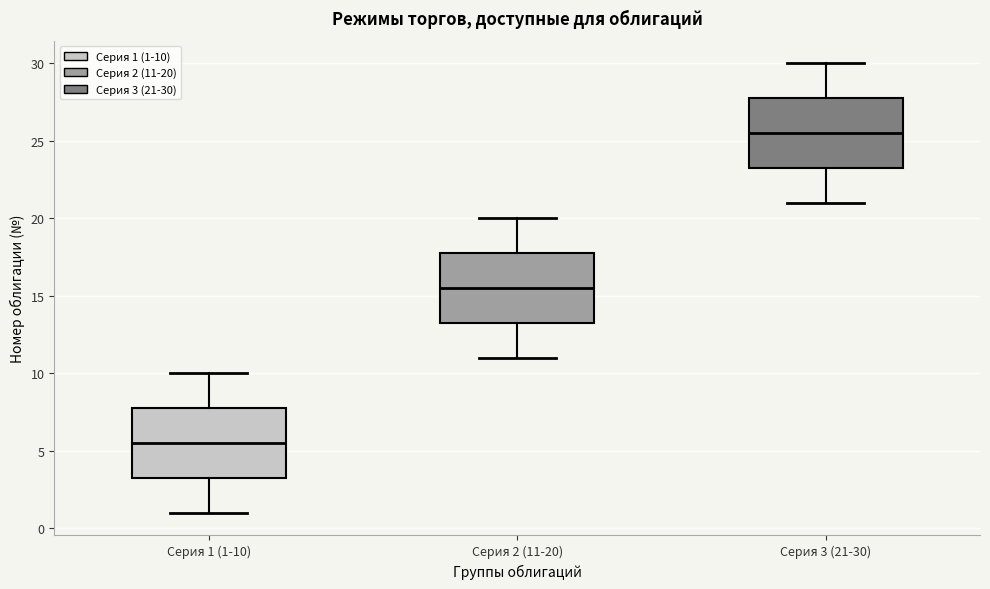

Which box's median line is the highest?

Серия 3 (21-30)